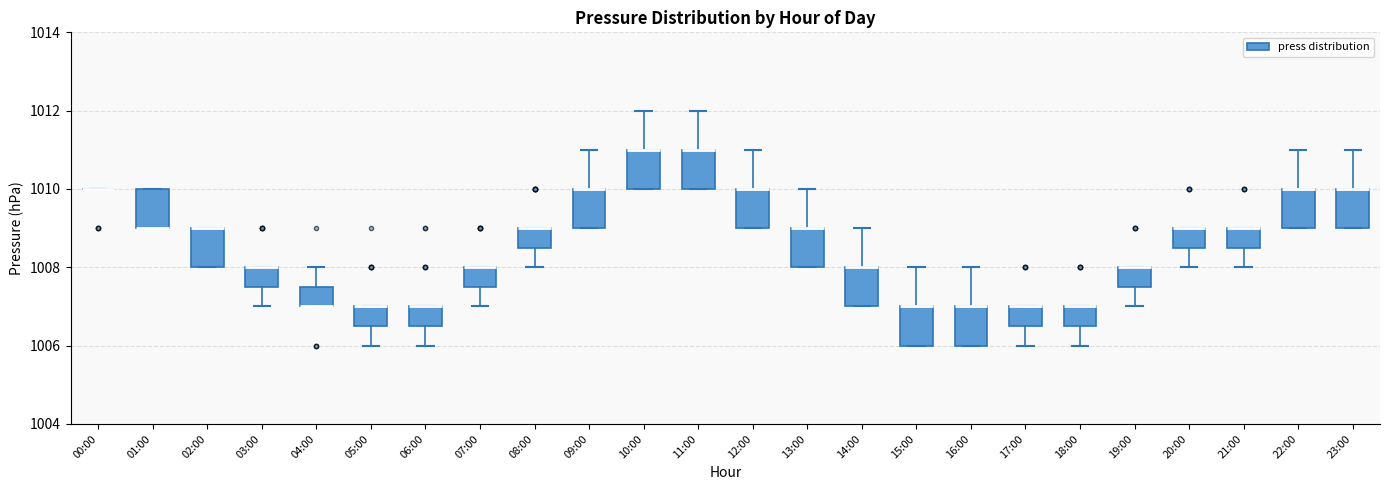

Reading left to right, transcribe this box plot: for each box, give where its median line is, the range the box spans, and where its two whiskers end, as read against the y-axis. The values are not printed on the chart, so give them approximately, as read against the axis.

00:00: box collapsed to a line at 1010.0, whiskers 1010.0 to 1010.0
01:00: median 1009.0 (drawn on the box's lower edge), box 1009.0 to 1010.0, whiskers 1009.0 to 1010.0
02:00: median 1009.0 (drawn on the box's upper edge), box 1008.0 to 1009.0, whiskers 1008.0 to 1009.0
03:00: median 1008.0 (drawn on the box's upper edge), box 1007.6 to 1008.0, whiskers 1007.0 to 1008.0
04:00: median 1007.0 (drawn on the box's lower edge), box 1007.0 to 1007.6, whiskers 1007.0 to 1008.0
05:00: median 1007.0 (drawn on the box's upper edge), box 1006.6 to 1007.0, whiskers 1006.0 to 1007.0
06:00: median 1007.0 (drawn on the box's upper edge), box 1006.6 to 1007.0, whiskers 1006.0 to 1007.0
07:00: median 1008.0 (drawn on the box's upper edge), box 1007.6 to 1008.0, whiskers 1007.0 to 1008.0
08:00: median 1009.0 (drawn on the box's upper edge), box 1008.6 to 1009.0, whiskers 1008.0 to 1009.0
09:00: median 1010.0 (drawn on the box's upper edge), box 1009.0 to 1010.0, whiskers 1009.0 to 1011.0
10:00: median 1011.0 (drawn on the box's upper edge), box 1010.0 to 1011.0, whiskers 1010.0 to 1012.0
11:00: median 1011.0 (drawn on the box's upper edge), box 1010.0 to 1011.0, whiskers 1010.0 to 1012.0
12:00: median 1010.0 (drawn on the box's upper edge), box 1009.0 to 1010.0, whiskers 1009.0 to 1011.0
13:00: median 1009.0 (drawn on the box's upper edge), box 1008.0 to 1009.0, whiskers 1008.0 to 1010.0
14:00: median 1008.0 (drawn on the box's upper edge), box 1007.0 to 1008.0, whiskers 1007.0 to 1009.0
15:00: median 1007.0 (drawn on the box's upper edge), box 1006.0 to 1007.0, whiskers 1006.0 to 1008.0
16:00: median 1007.0 (drawn on the box's upper edge), box 1006.0 to 1007.0, whiskers 1006.0 to 1008.0
17:00: median 1007.0 (drawn on the box's upper edge), box 1006.6 to 1007.0, whiskers 1006.0 to 1007.0
18:00: median 1007.0 (drawn on the box's upper edge), box 1006.6 to 1007.0, whiskers 1006.0 to 1007.0
19:00: median 1008.0 (drawn on the box's upper edge), box 1007.6 to 1008.0, whiskers 1007.0 to 1008.0
20:00: median 1009.0 (drawn on the box's upper edge), box 1008.6 to 1009.0, whiskers 1008.0 to 1009.0
21:00: median 1009.0 (drawn on the box's upper edge), box 1008.6 to 1009.0, whiskers 1008.0 to 1009.0
22:00: median 1010.0 (drawn on the box's upper edge), box 1009.0 to 1010.0, whiskers 1009.0 to 1011.0
23:00: median 1010.0 (drawn on the box's upper edge), box 1009.0 to 1010.0, whiskers 1009.0 to 1011.0